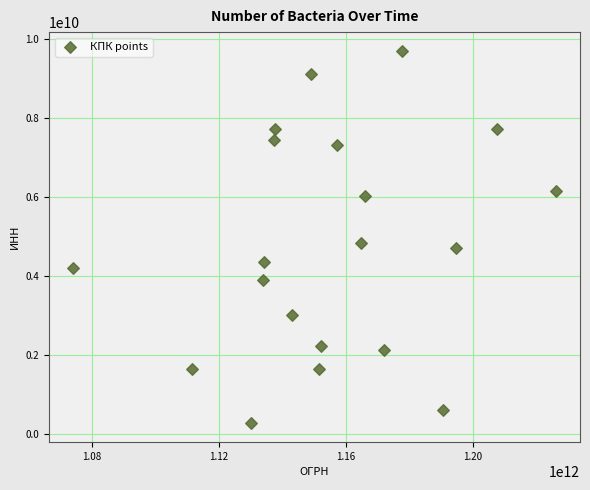

What is the range of X values (max minus min)?

151888012265